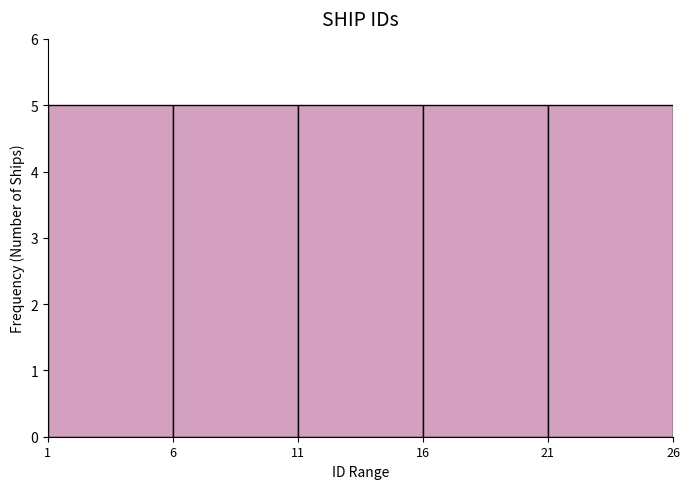

Reading left to right, transcribe this chart: for each bar, give the range it covers on the x-axis and its height. The values are not printed on the chart, so give them approximately, as read against the axis.

1 to 6: 5
6 to 11: 5
11 to 16: 5
16 to 21: 5
21 to 26: 5